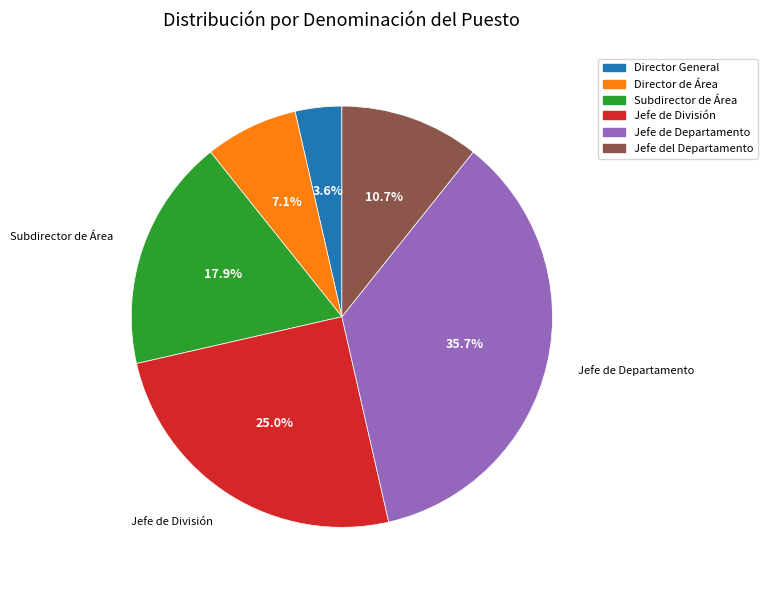

True or false: Jefe de Departamento accounts for 27% of the total.

False